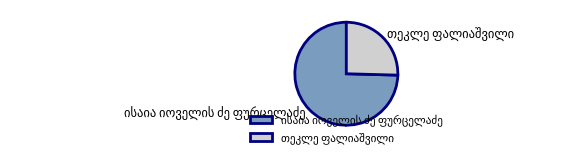

Does any single category account for the majority?

Yes